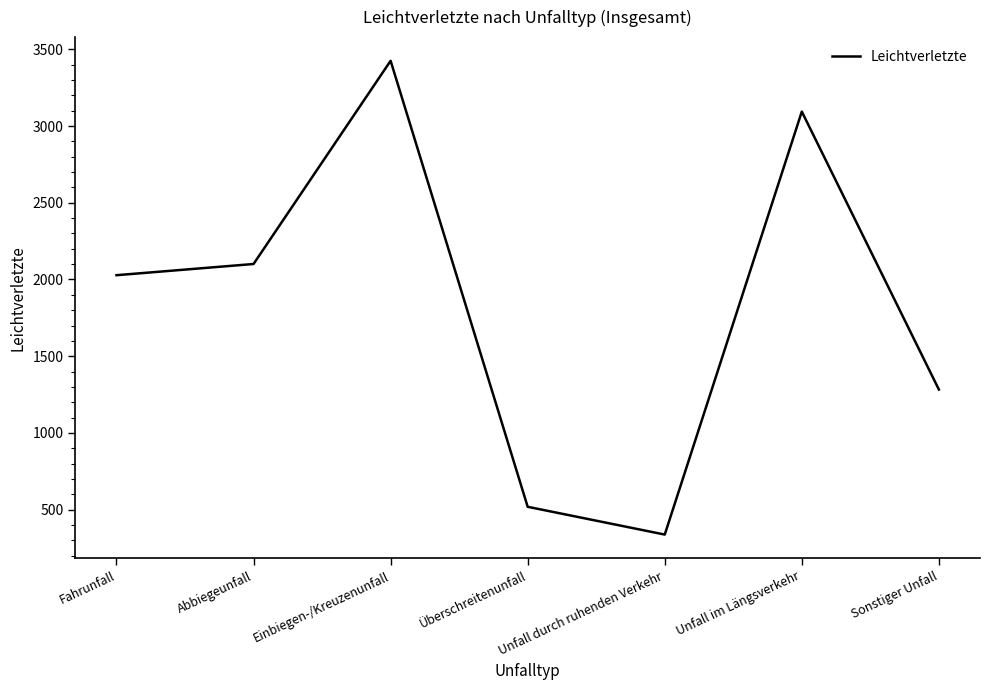

Rank the categories by value from highest to lowest.

Einbiegen-/Kreuzenunfall, Unfall im Längsverkehr, Abbiegeunfall, Fahrunfall, Sonstiger Unfall, Überschreitenunfall, Unfall durch ruhenden Verkehr